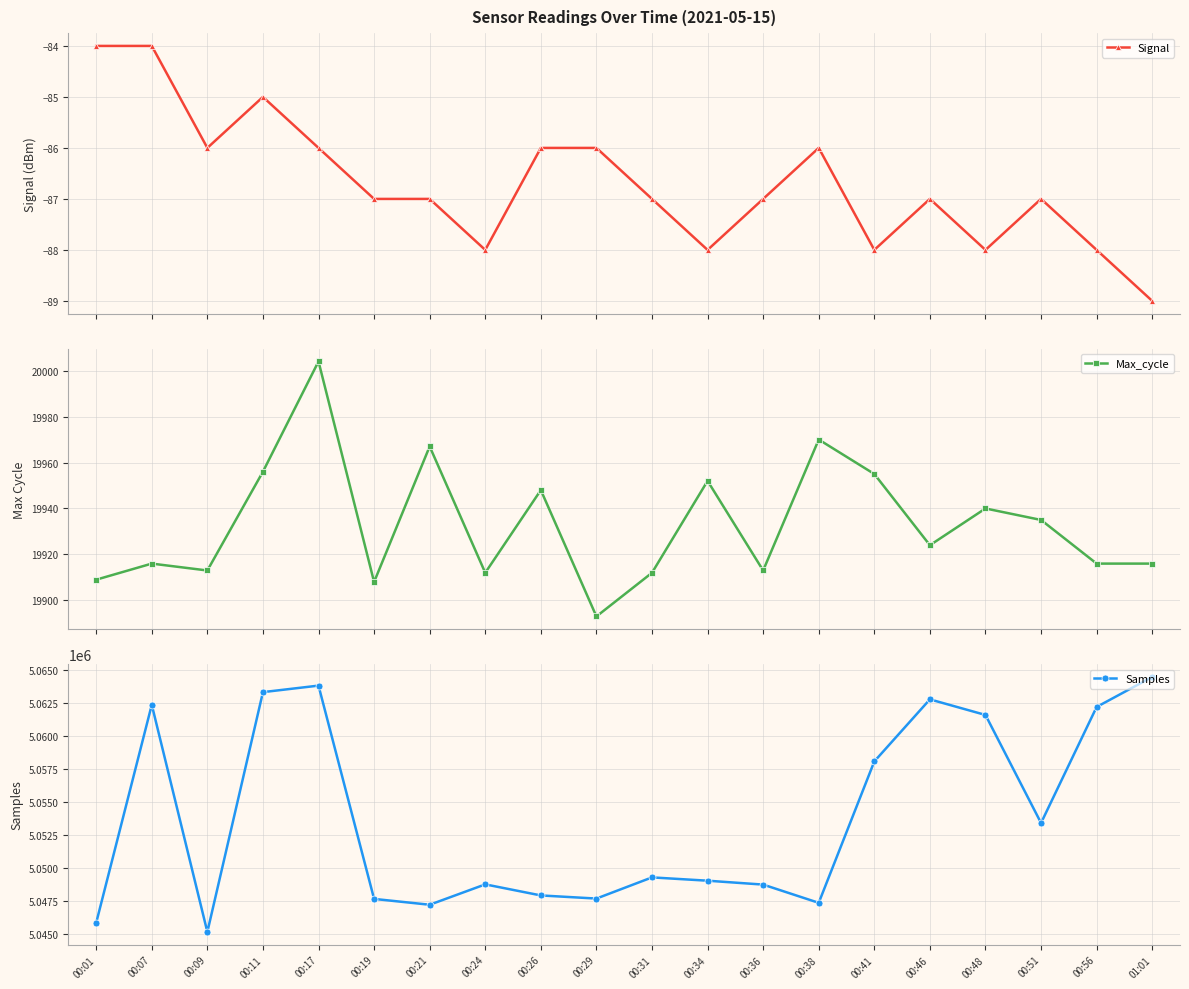

Which label corresponds to the largest value in the chart?

01:01